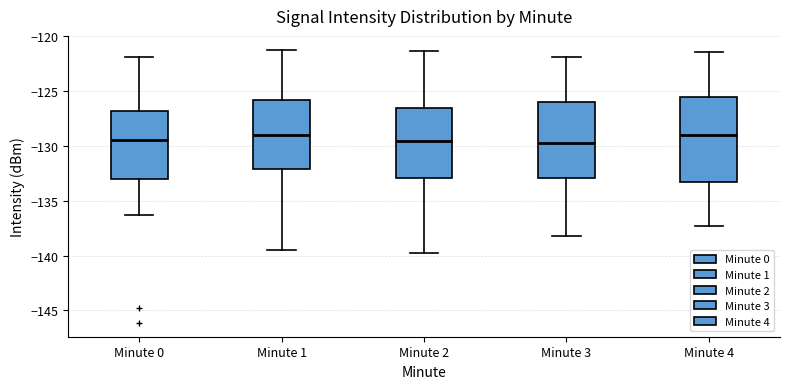

Where does the lower whisker of the box for Minute 2 end on the y-axis? The values are not printed on the chart, so give them approximately, as read against the axis.

-140.0